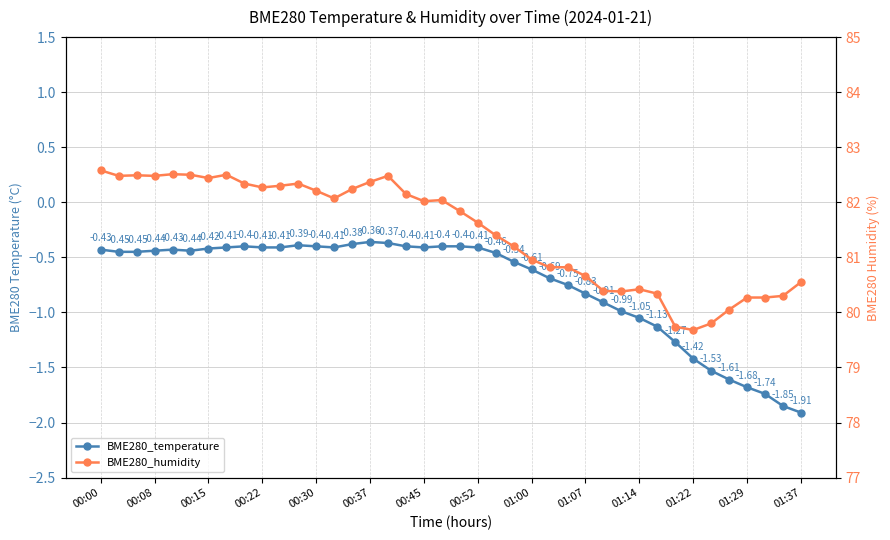

What is the approximate value of BME280_temperature at 00:30?

-0.4